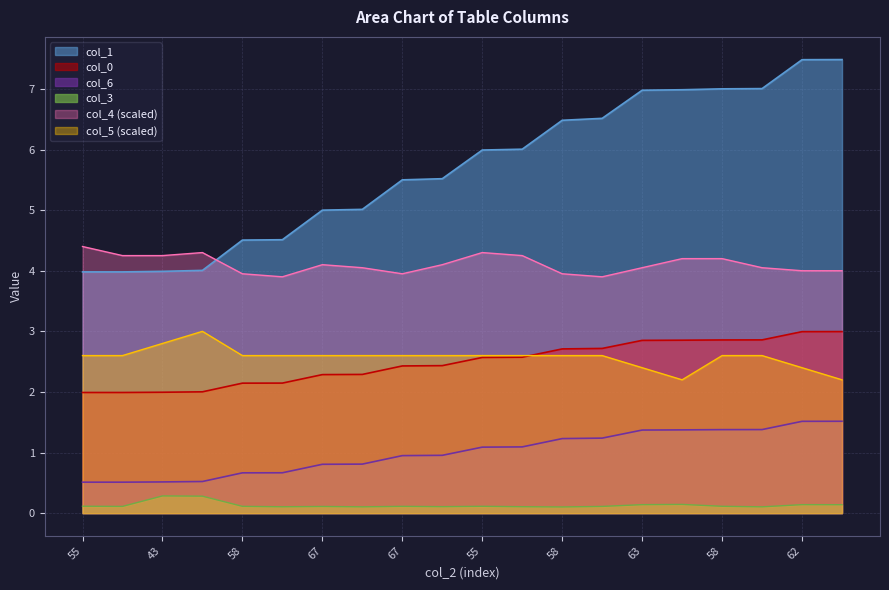

Which series has the largest total across all categories?

col_1